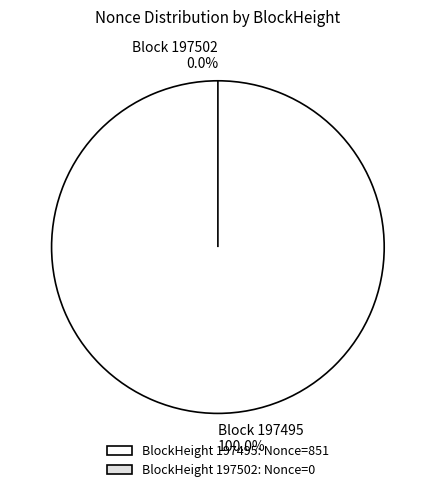

What percentage is NOT represented by 197502?

100.0%